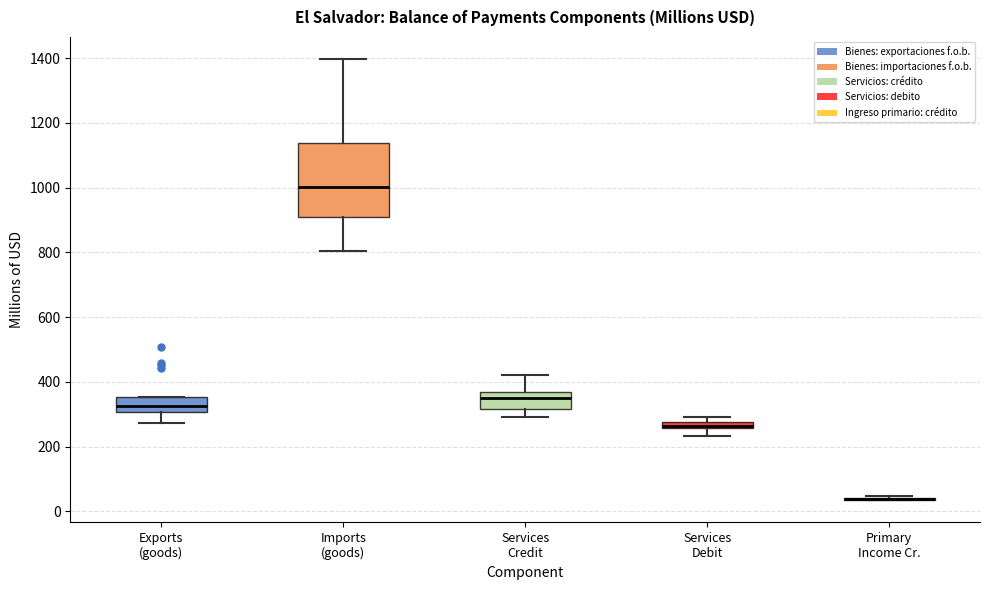

Where is the upper edge of the box for Services Debit on the y-axis? The values are not printed on the chart, so give them approximately, as read against the axis.

280